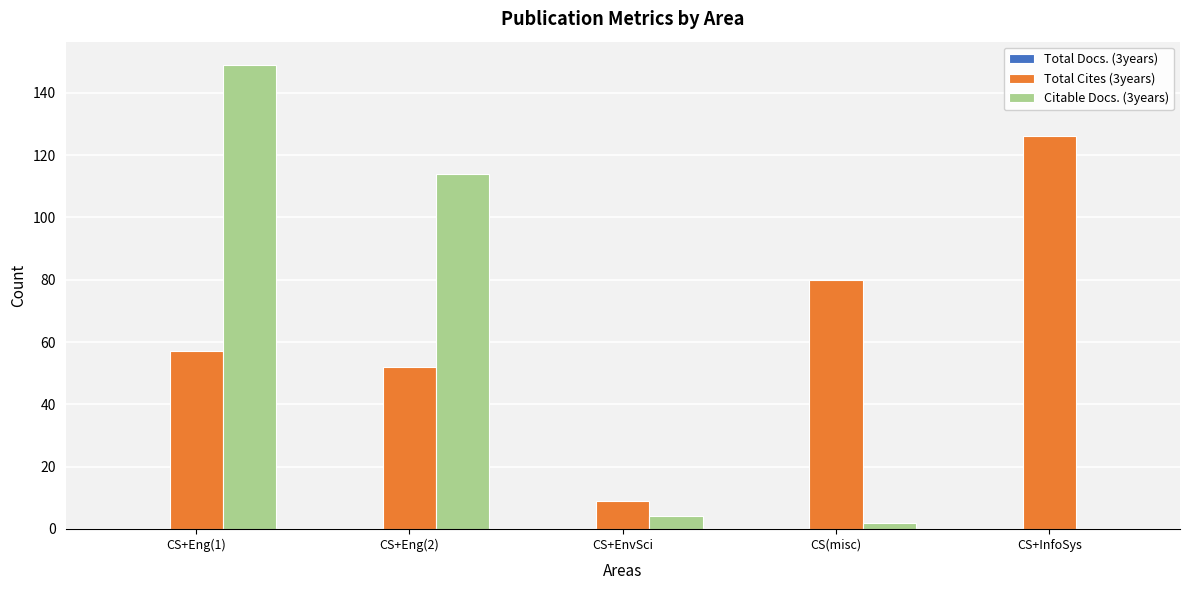

The value of Citable Docs. (3years) at CS+Eng(2) is 114. True or false?

True